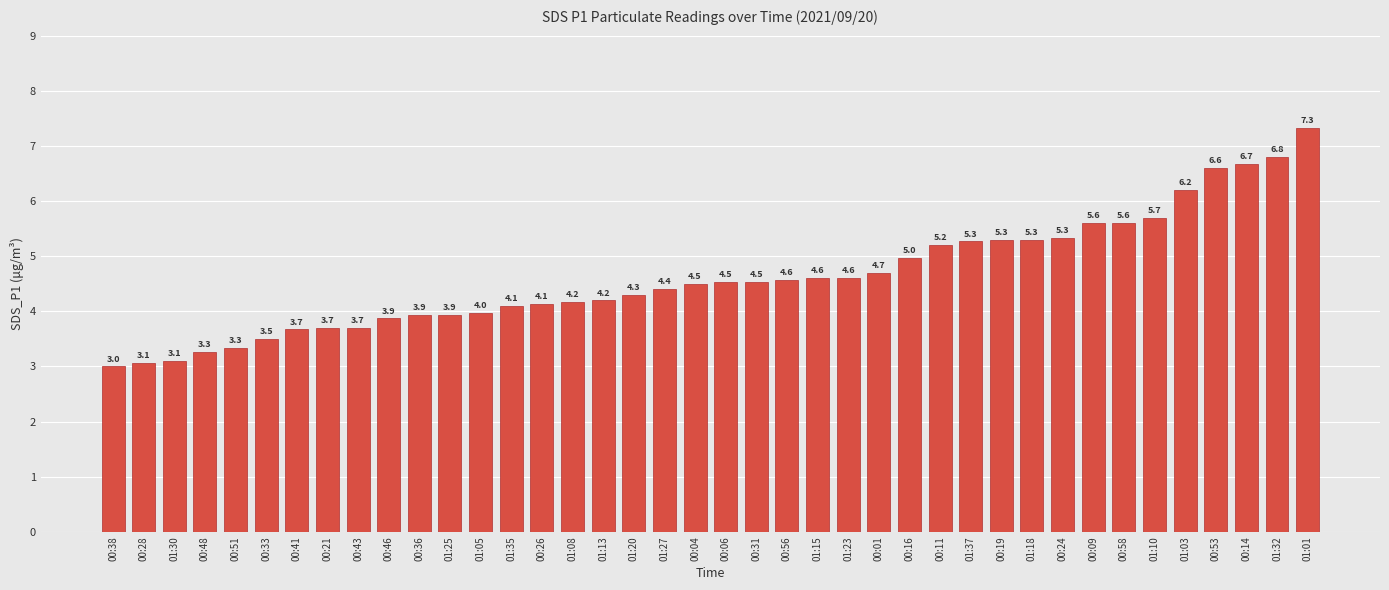

Reading left to right, list all the values displayed in this chart.

00:38=3.0	00:28=3.1	01:30=3.1	00:48=3.3	00:51=3.3	00:33=3.5	00:41=3.7	00:21=3.7	00:43=3.7	00:46=3.9	00:36=3.9	01:25=3.9	01:05=4.0	01:35=4.1	00:26=4.1	01:08=4.2	01:13=4.2	01:20=4.3	01:27=4.4	00:04=4.5	00:06=4.5	00:31=4.5	00:56=4.6	01:15=4.6	01:23=4.6	00:01=4.7	00:16=5.0	00:11=5.2	01:37=5.3	00:19=5.3	01:18=5.3	00:24=5.3	00:09=5.6	00:58=5.6	01:10=5.7	01:03=6.2	00:53=6.6	00:14=6.7	01:32=6.8	01:01=7.3